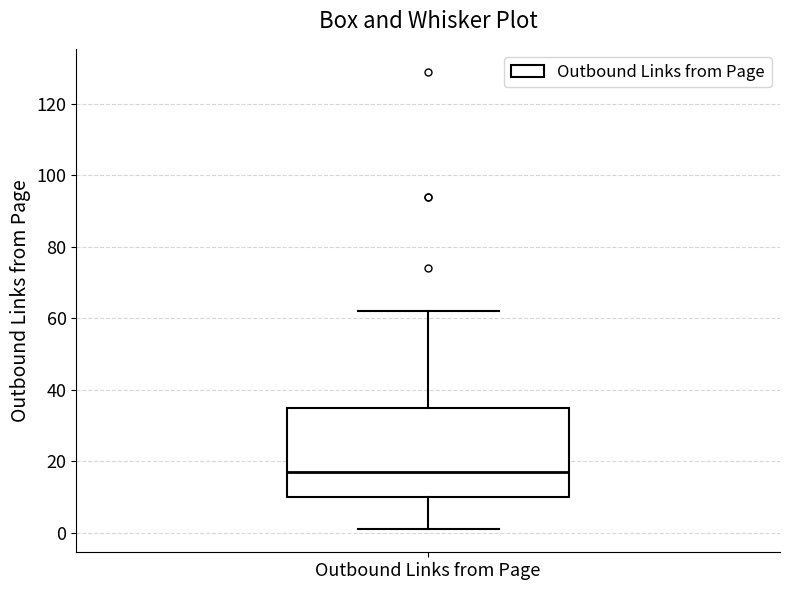

Read this box plot against the y-axis: the position of the median line, the range covered by the box, and the ends of both whiskers. The values are not printed on the chart, so give them approximately, as read against the axis.

median 18, box 10 to 36, whiskers 2 to 62